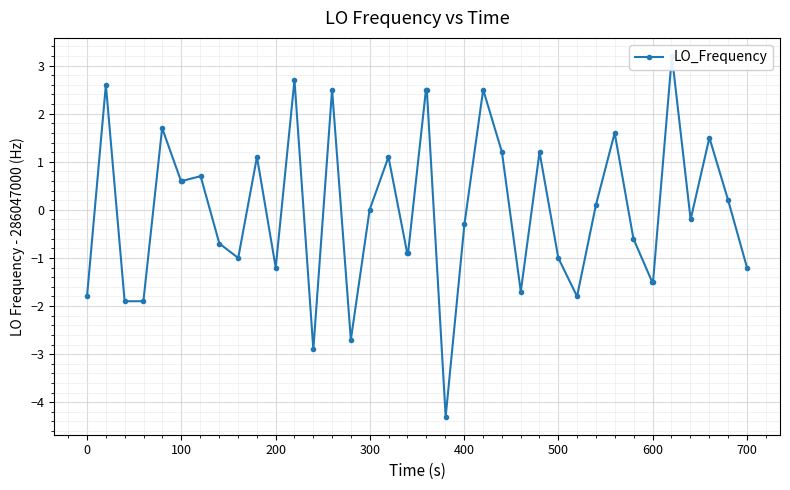

The value at 500 is 0.8. True or false?

False